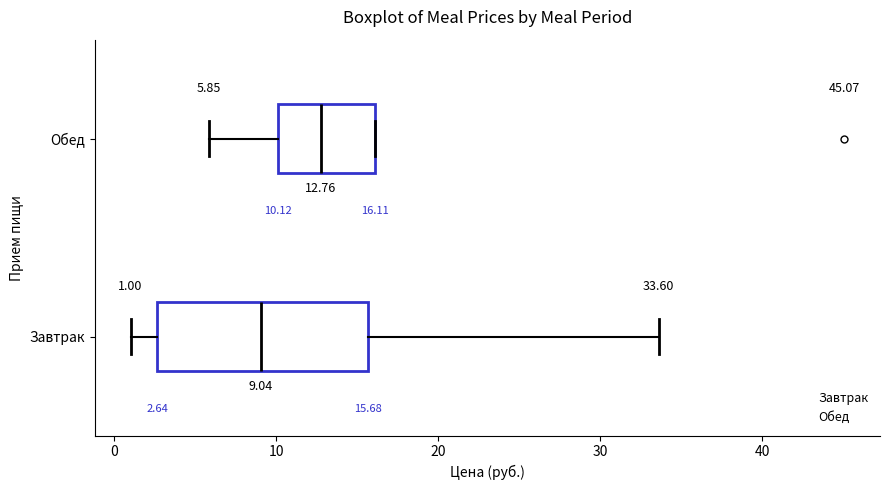

Which box has the furthest to the left median line?

Завтрак